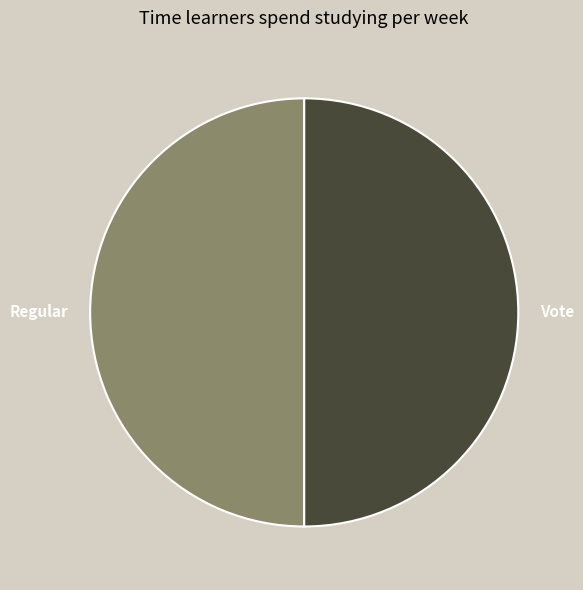

What is the ratio of the value at Vote to the value at Regular?

1.0